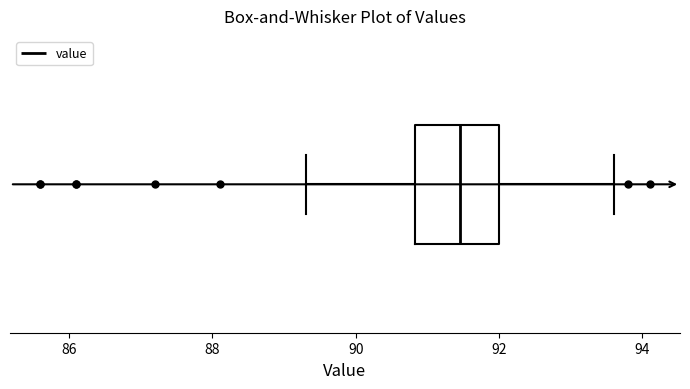

Read this box plot against the x-axis: the position of the median line, the range covered by the box, and the ends of both whiskers. The values are not printed on the chart, so give them approximately, as read against the axis.

median 91.4, box 90.8 to 92.0, whiskers 89.4 to 93.6